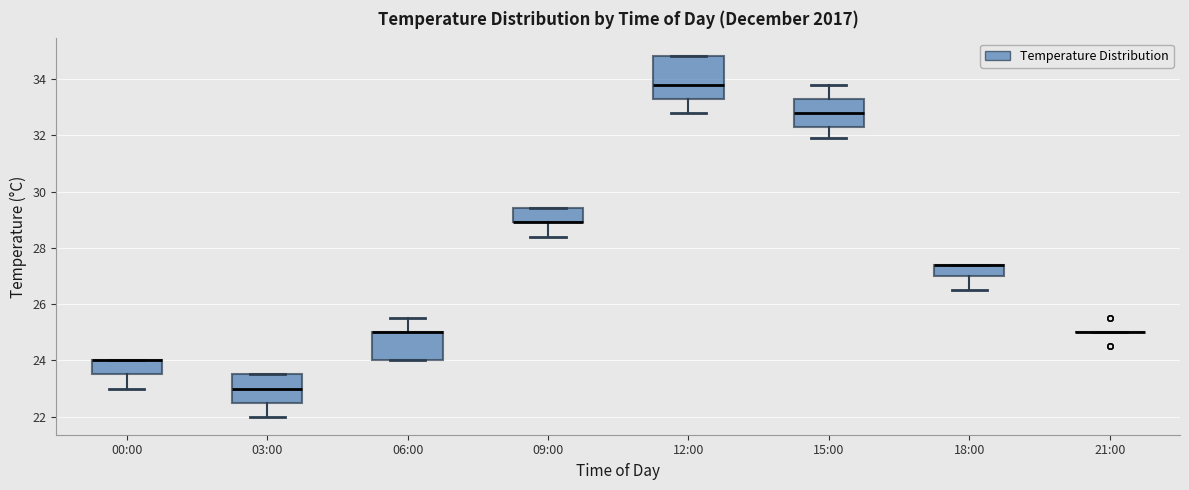

Reading left to right, transcribe this box plot: for each box, give where its median line is, the range the box spans, and where its two whiskers end, as read against the y-axis. The values are not printed on the chart, so give them approximately, as read against the axis.

00:00: median 24.0 (drawn on the box's upper edge), box 23.6 to 24.0, whiskers 23.0 to 24.0
03:00: median 23.0, box 22.6 to 23.6, whiskers 22.0 to 23.6
06:00: median 25.0 (drawn on the box's upper edge), box 24.0 to 25.0, whiskers 24.0 to 25.6
09:00: median 29.0 (drawn on the box's lower edge), box 29.0 to 29.4, whiskers 28.4 to 29.4
12:00: median 33.8, box 33.4 to 34.8, whiskers 32.8 to 34.8
15:00: median 32.8, box 32.4 to 33.4, whiskers 32.0 to 33.8
18:00: median 27.4 (drawn on the box's upper edge), box 27.0 to 27.4, whiskers 26.6 to 27.4
21:00: box collapsed to a line at 25.0, whiskers 25.0 to 25.0